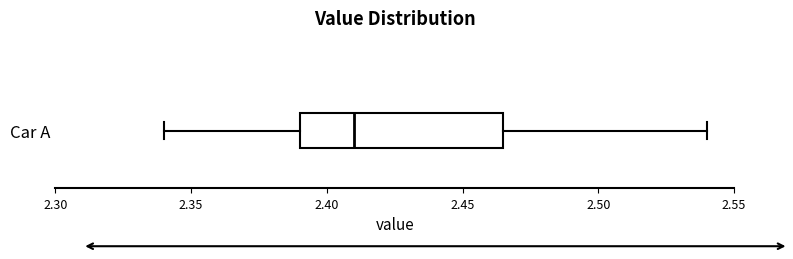

Transcribe this box plot: give where the median line is, the range the box spans, and where the two whiskers end, as read against the x-axis. The values are not printed on the chart, so give them approximately, as read against the axis.

median 2.410, box 2.390 to 2.465, whiskers 2.340 to 2.540